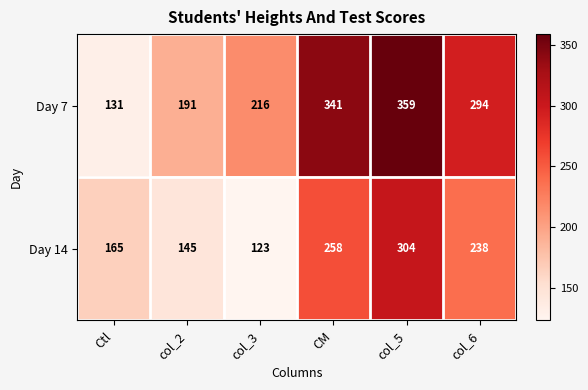

The Day 7 series shows 72 at col_2. True or false?

False